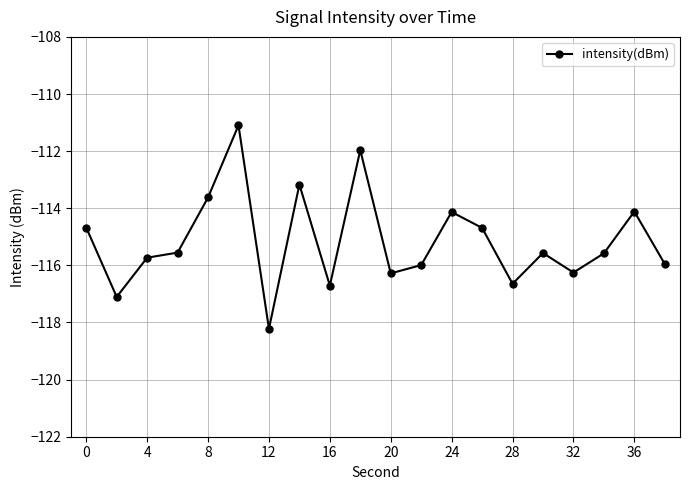

What is the average value?

-115.2